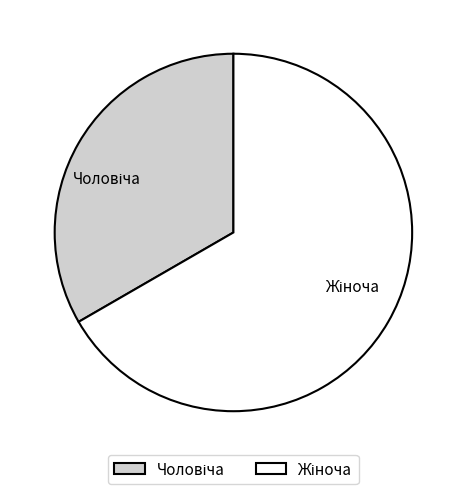

Is there any slice that represents more than half of the pie?

Yes